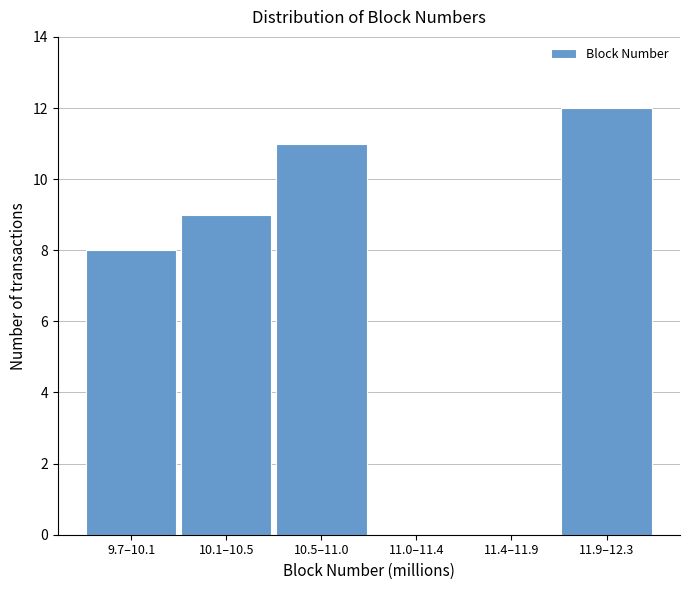

Reading left to right, transcribe all the data shown in this chart.

9.7–10.1=8	10.1–10.5=9	10.5–11.0=11	11.0–11.4=0	11.4–11.9=0	11.9–12.3=12